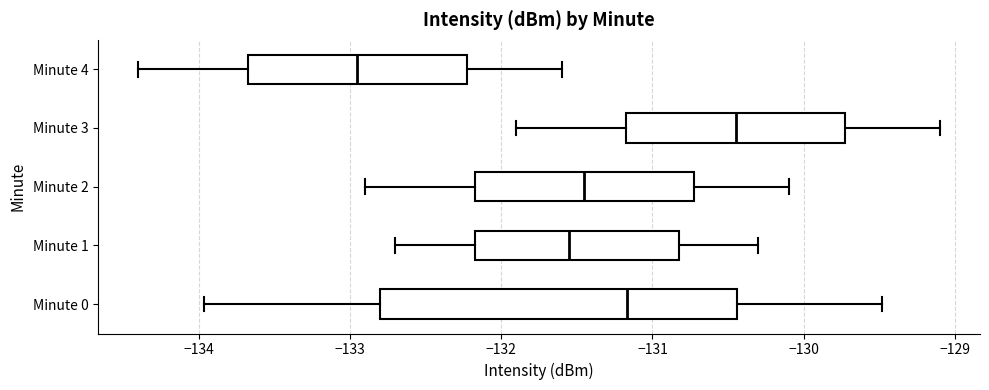

Where does the right whisker of the box for Minute 0 end on the x-axis? The values are not printed on the chart, so give them approximately, as read against the axis.

-129.5